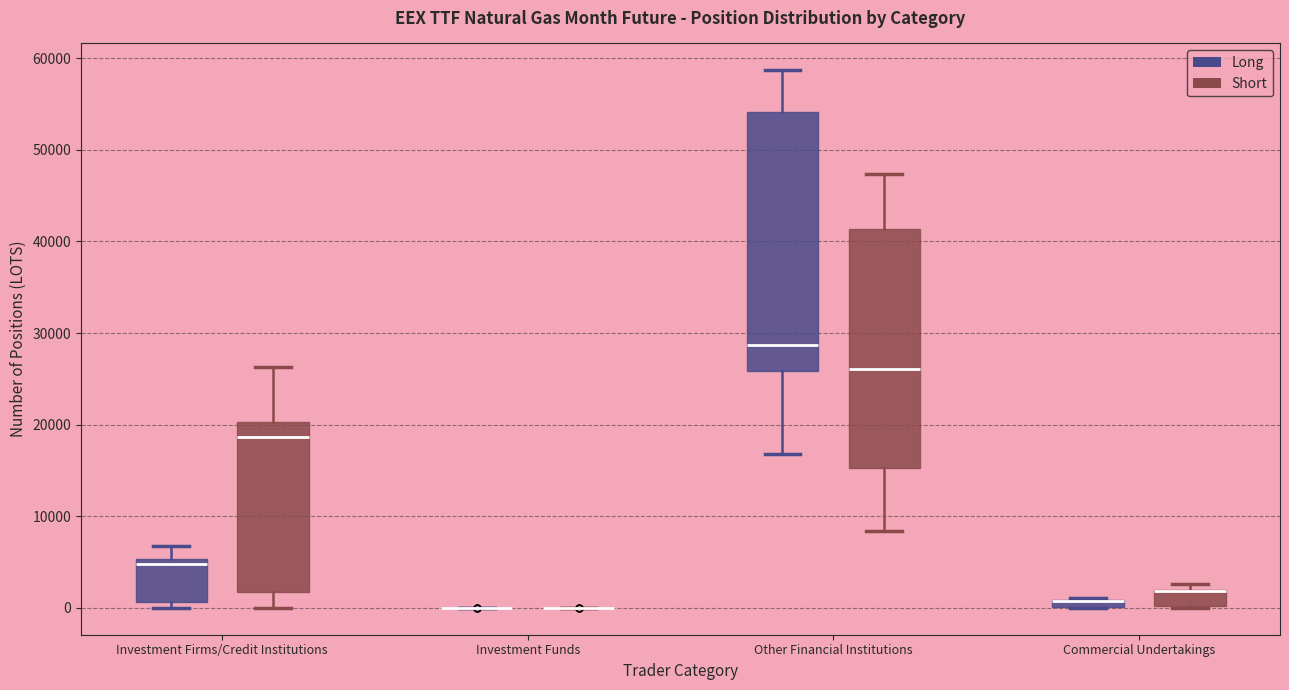

Which box is the tallest, from its lower edge to its upper edge?

Other Financial Institutions (Long)